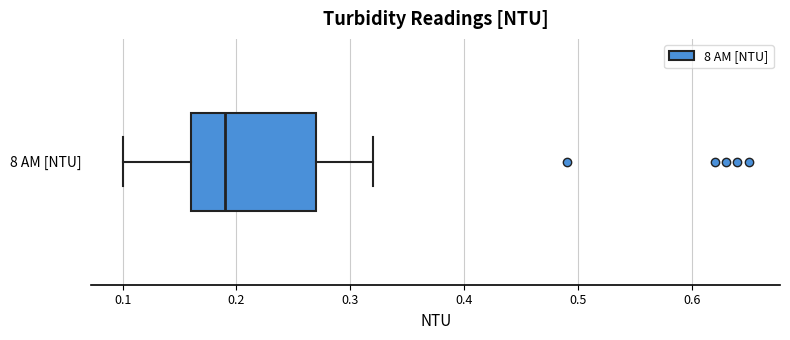

Read this box plot against the x-axis: the position of the median line, the range covered by the box, and the ends of both whiskers. The values are not printed on the chart, so give them approximately, as read against the axis.

median 0.19, box 0.16 to 0.27, whiskers 0.10 to 0.32